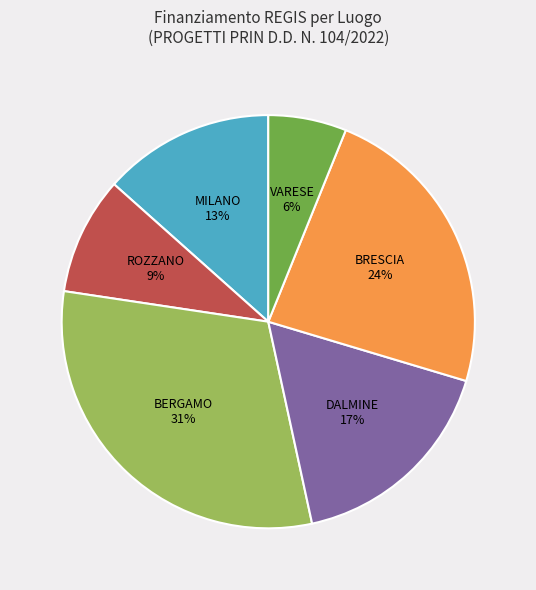

Is there a majority slice in this chart?

No